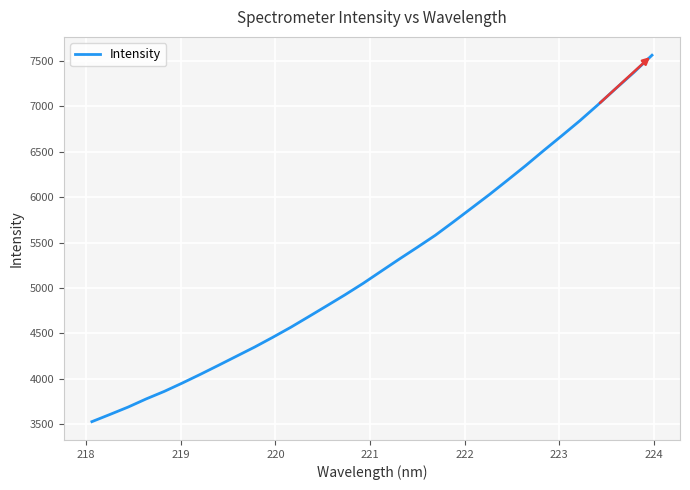

What is the greatest value displayed?

7563.8